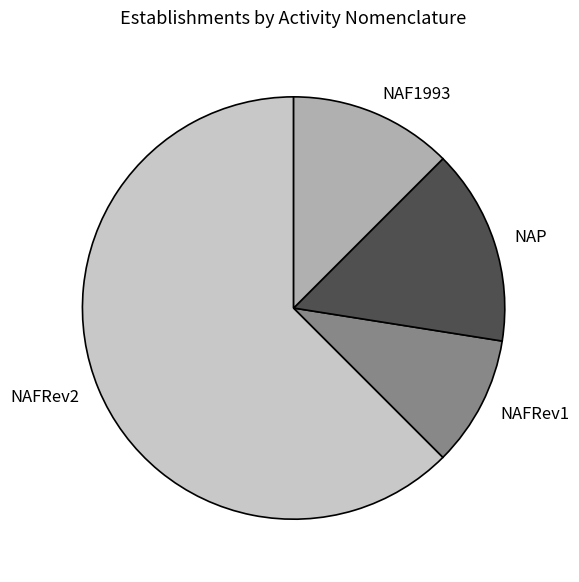

Is NAFRev2 the majority of the pie?

Yes